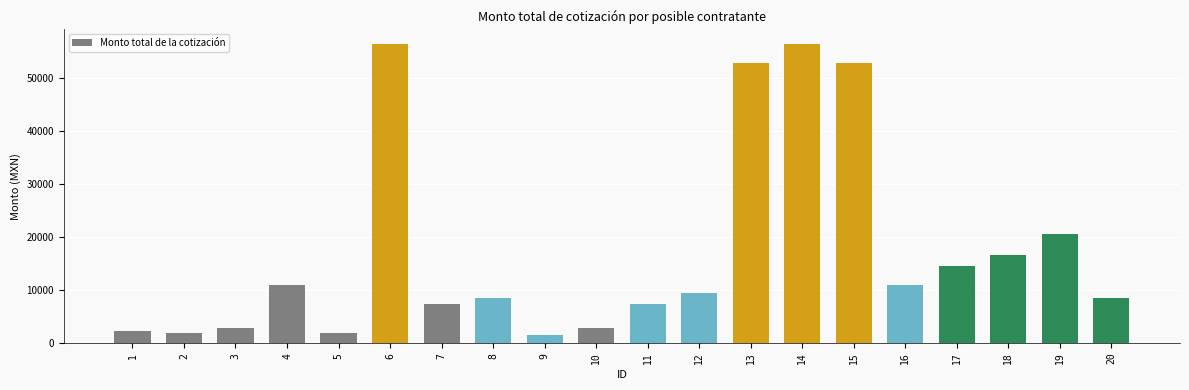

What is the smallest value displayed?

1500.0